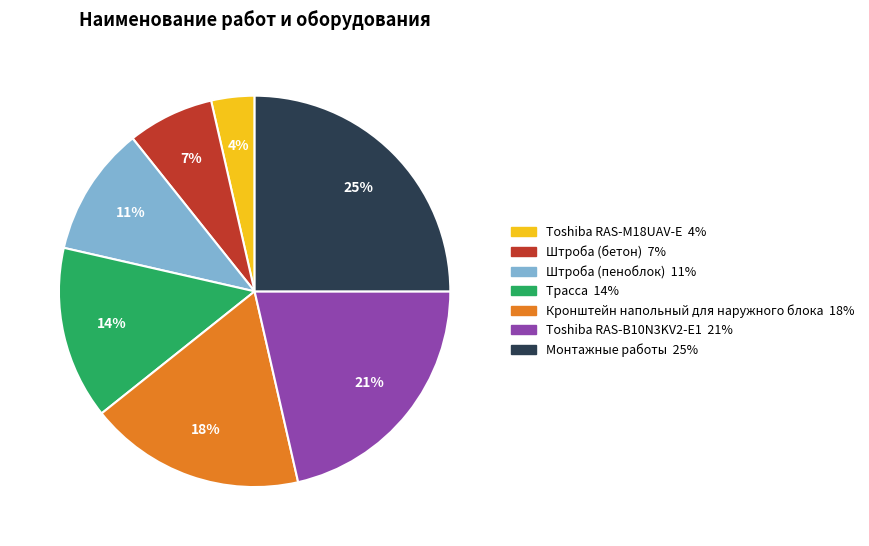

Is it true that Toshiba RAS-B10N3KV2-E1 is 30% of the pie?

False